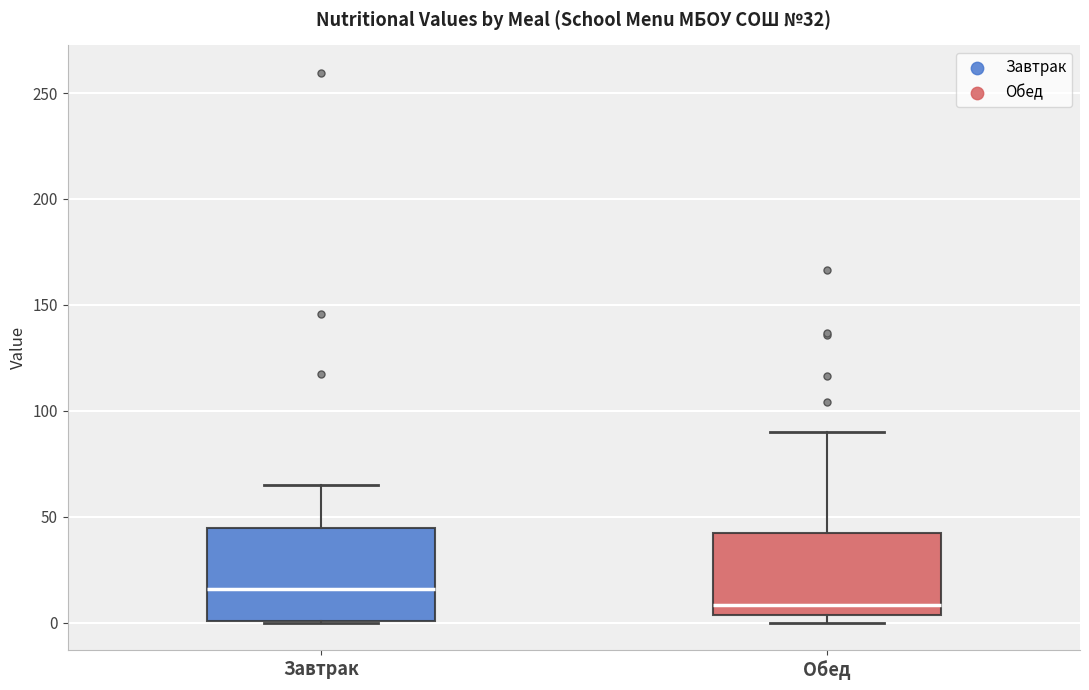

Reading left to right, read every box against the y-axis: the position of its median line, the range the box covers, and the ends of its whiskers. The values are not printed on the chart, so give them approximately, as read against the axis.

Завтрак: median 15, box 0 to 45, whiskers 0 to 65
Обед: median 10, box 5 to 40, whiskers 0 to 90